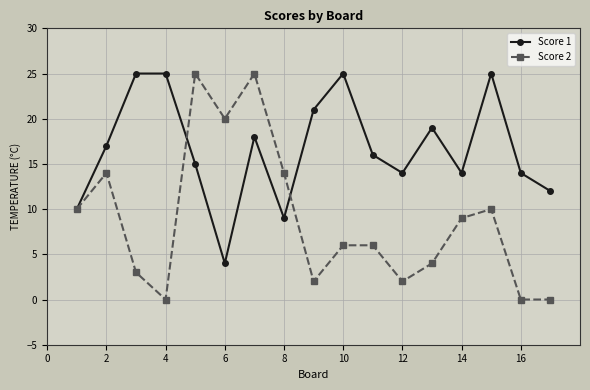

Reading left to right, list all the values displayed in this chart.

Score 1: 10	17	25	25	15	4	18	9	21	25	16	14	19	14	25	14	12
Score 2: 10	14	3	0	25	20	25	14	2	6	6	2	4	9	10	0	0